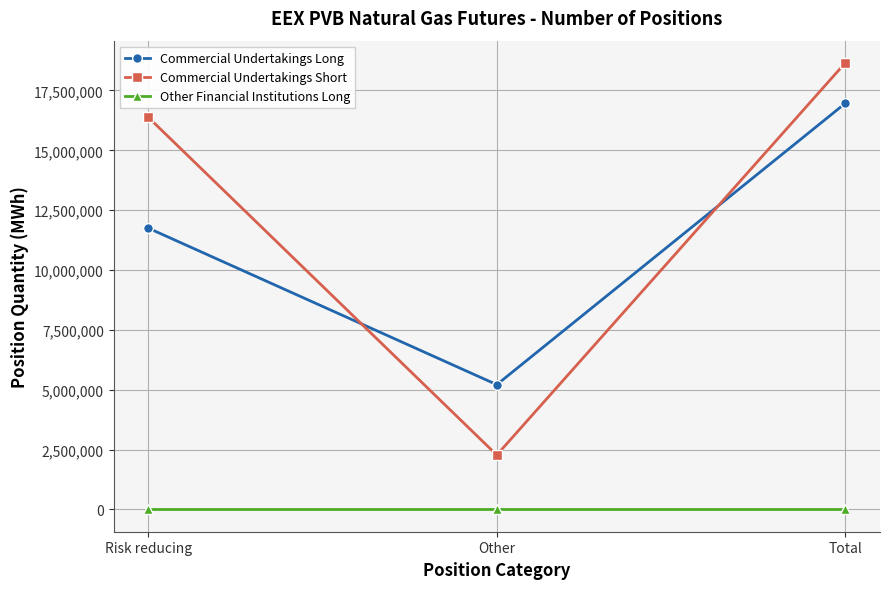

The Commercial Undertakings Short series shows 28453006 at Risk reducing. True or false?

False